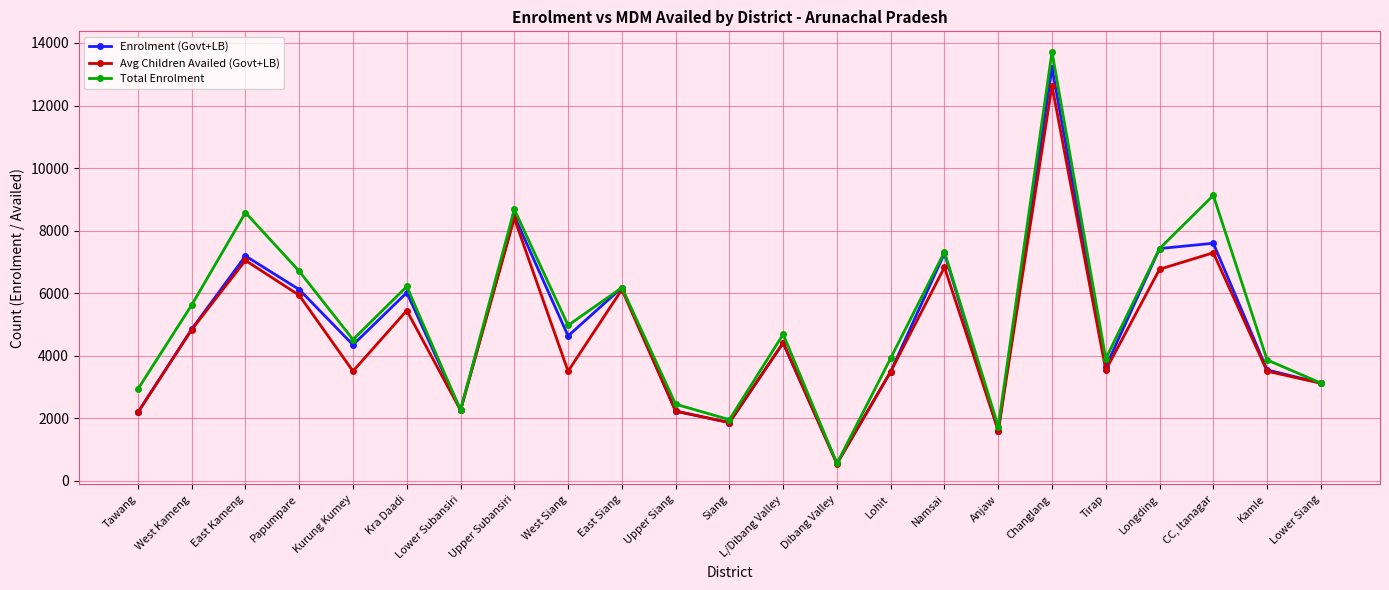

Is the value of Enrolment (Govt+LB) at Anjaw greater than the value of Total Enrolment at Changlang?

No